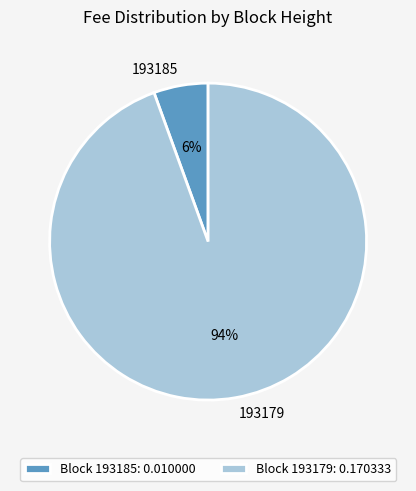

Is there a majority slice in this chart?

Yes